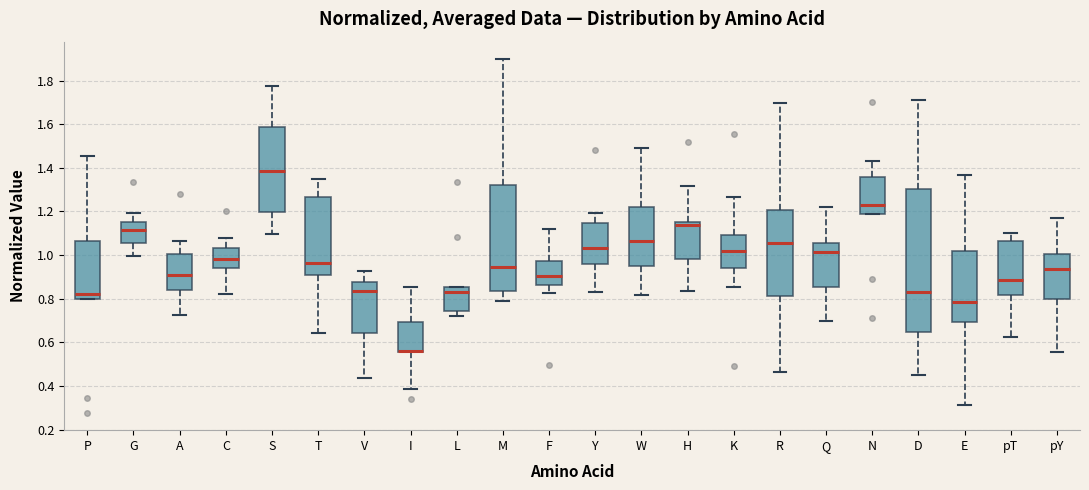

Where does the lower whisker of the box for M end on the y-axis? The values are not printed on the chart, so give them approximately, as read against the axis.

0.78